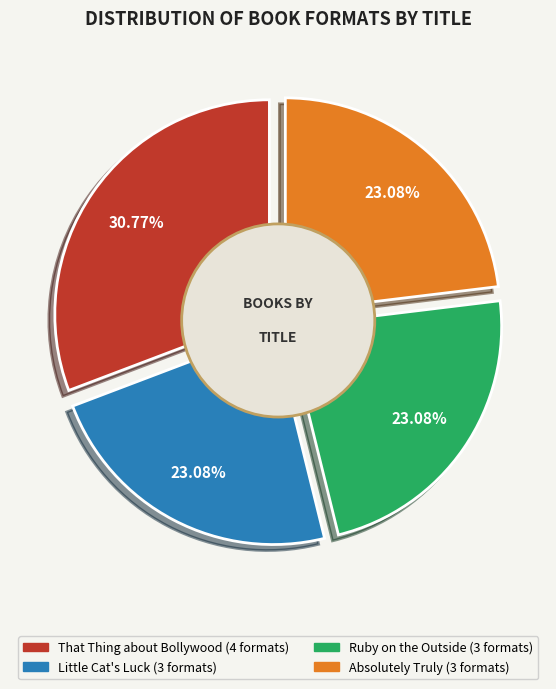

Is there a majority slice in this chart?

No